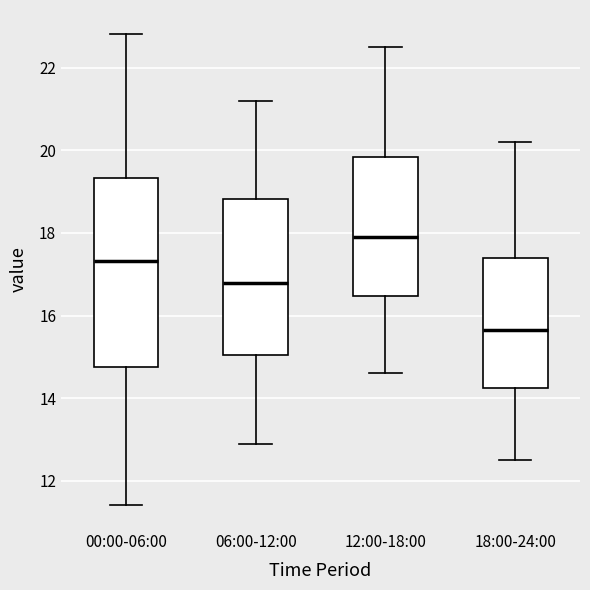

Which box has the lowest median line?

18:00-24:00